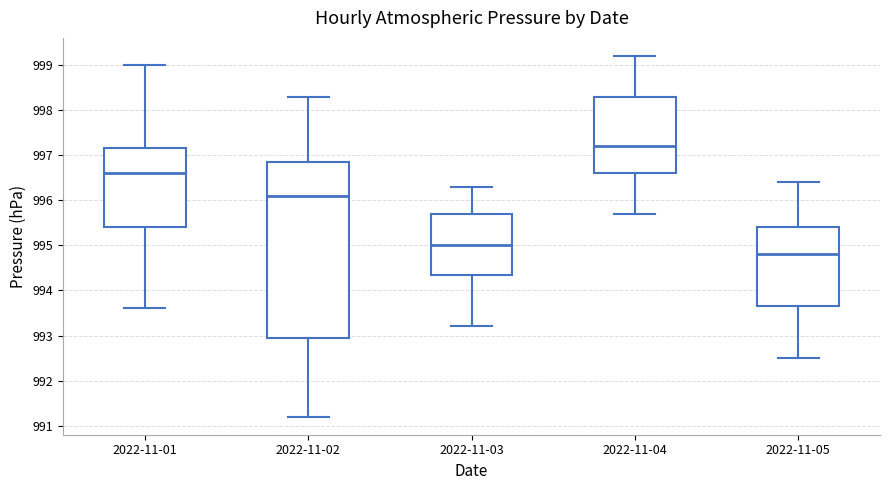

Where is the upper edge of the box for 2022-11-05 on the y-axis? The values are not printed on the chart, so give them approximately, as read against the axis.

995.4